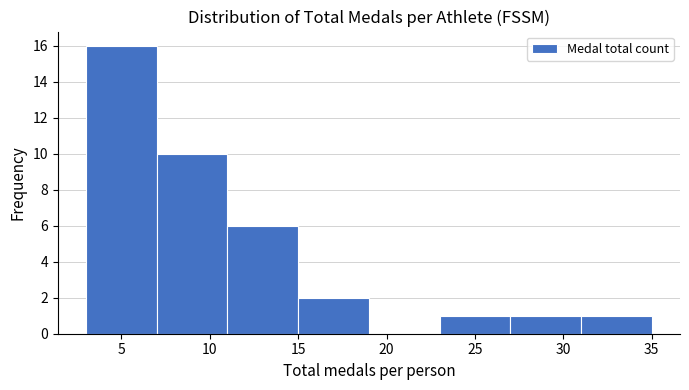

Reading left to right, transcribe this chart: for each bar, give the range it covers on the x-axis and its height. The values are not printed on the chart, so give them approximately, as read against the axis.

3 to 7: 16
7 to 11: 10
11 to 15: 6
15 to 19: 2
19 to 23: 0
23 to 27: 1
27 to 31: 1
31 to 35: 1